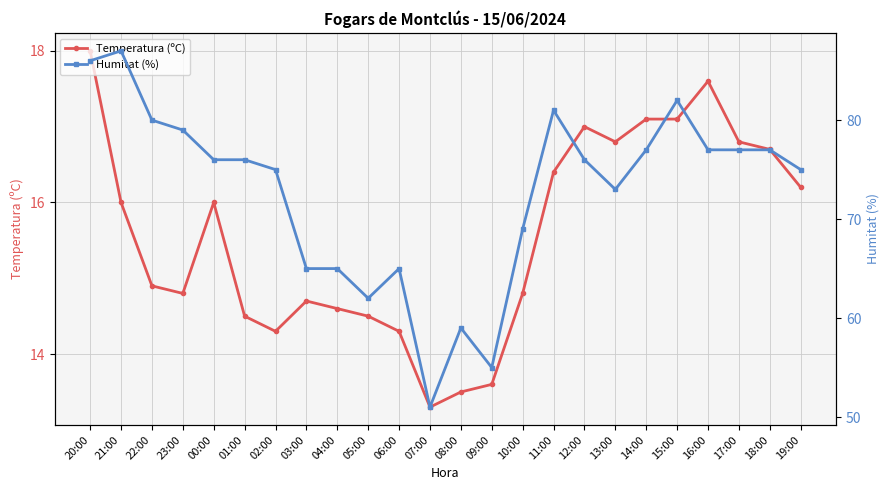

At how many categories does at least one series exceed 32?

24